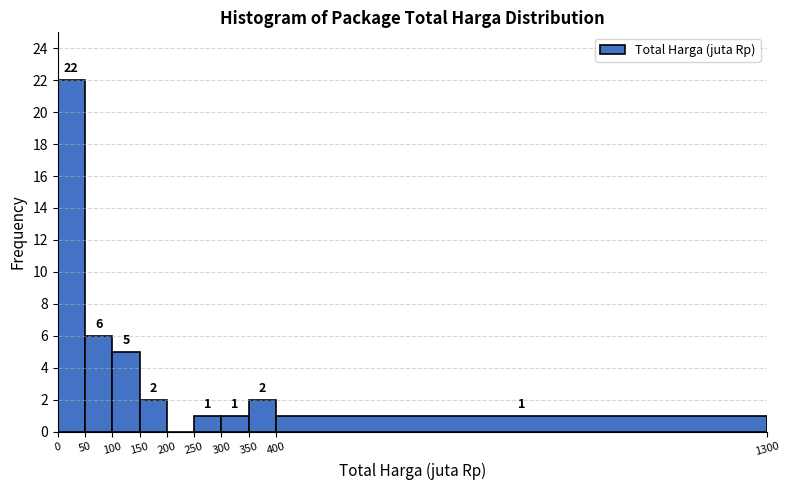

Which range on the x-axis has the tallest bar?

0 to 50